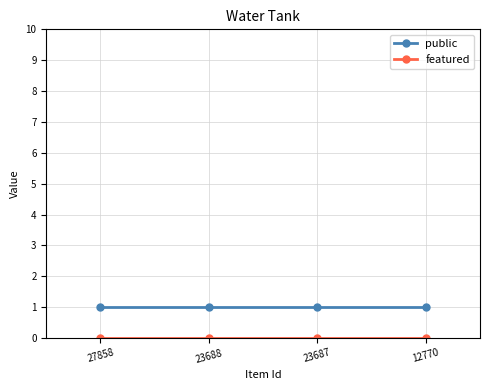

How many lines are shown in the chart?

2